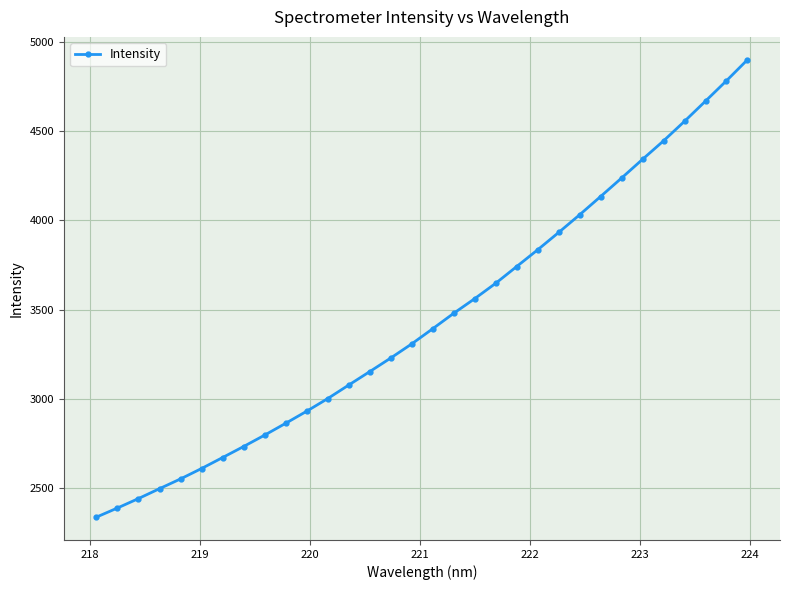

True or false: the data has more than 2 interior local peaks.

False